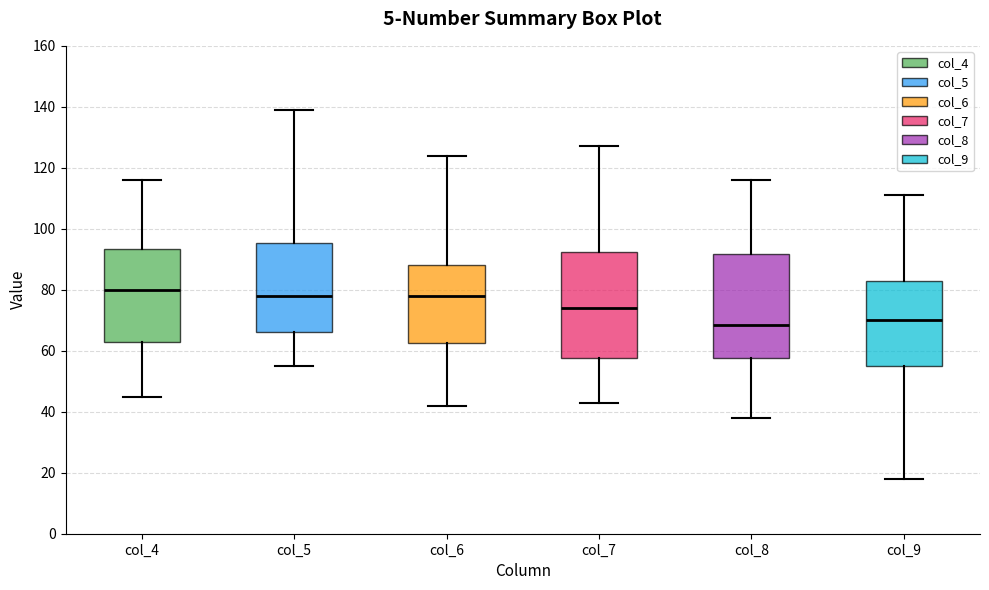

Reading left to right, transcribe this box plot: for each box, give where its median line is, the range the box spans, and where its two whiskers end, as read against the y-axis. The values are not printed on the chart, so give them approximately, as read against the axis.

col_4: median 80, box 62 to 94, whiskers 46 to 116
col_5: median 78, box 66 to 96, whiskers 56 to 140
col_6: median 78, box 62 to 88, whiskers 42 to 124
col_7: median 74, box 58 to 92, whiskers 44 to 128
col_8: median 68, box 58 to 92, whiskers 38 to 116
col_9: median 70, box 56 to 82, whiskers 18 to 112